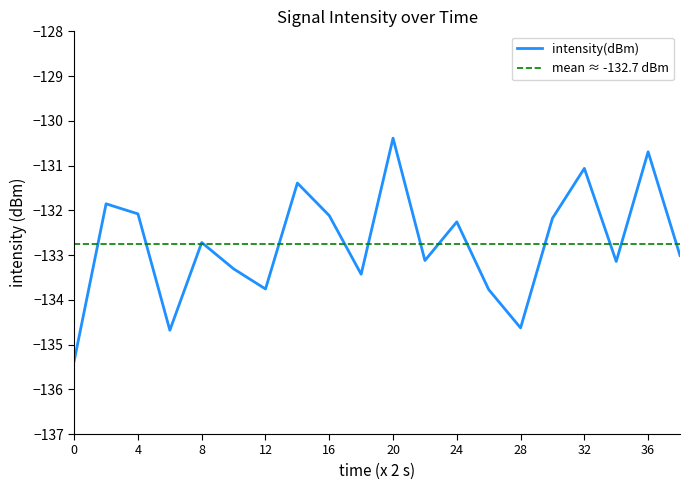

What is the difference between the values at 28 and 34?

1.5